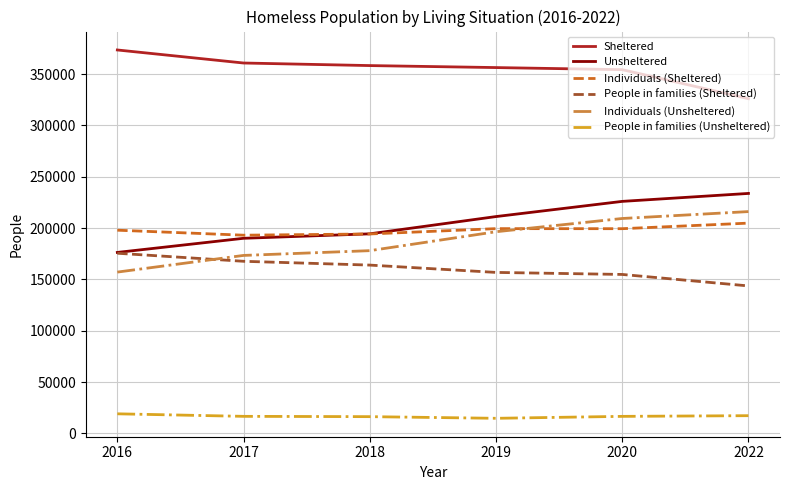

What are all the series names shown in the legend?

Sheltered, Unsheltered, Individuals (Sheltered), People in families (Sheltered), Individuals (Unsheltered), People in families (Unsheltered)